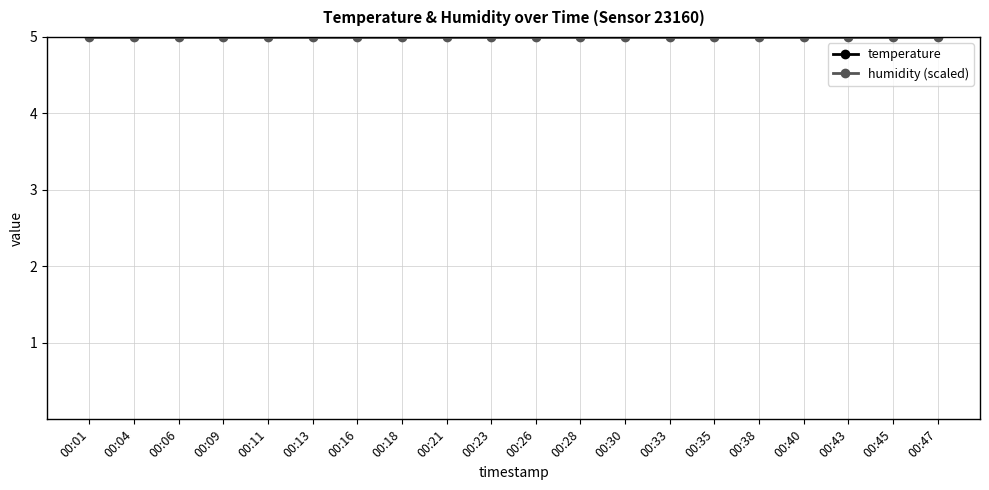

Reading right to left, what are all the values shown in this chart?

temperature: 21.0	20.9	20.9	21.1	21.0	21.0	21.2	21.1	21.2	21.3	21.4	21.4	21.4	21.7	21.9	22.0	22.1	22.1	22.3	22.3
humidity (scaled): 5.0	5.0	5.0	5.0	5.0	5.0	5.0	5.0	5.0	5.0	5.0	5.0	5.0	5.0	5.0	5.0	5.0	5.0	5.0	5.0